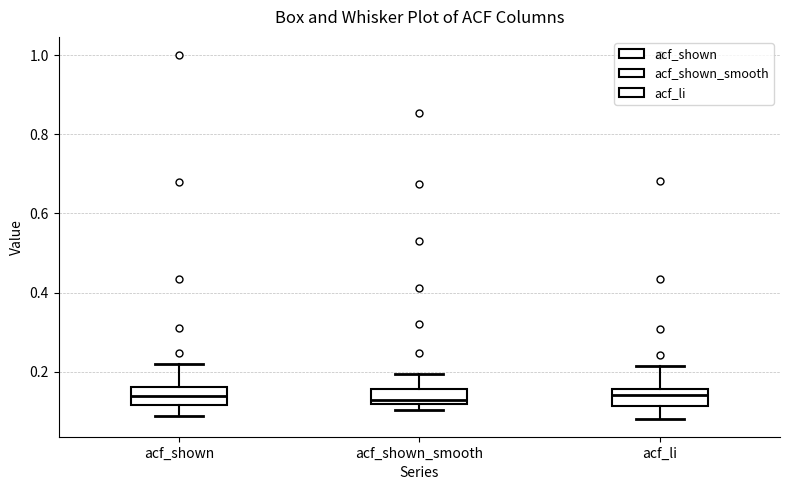

Reading left to right, read every box against the y-axis: the position of its median line, the range the box covers, and the ends of its whiskers. The values are not printed on the chart, so give them approximately, as read against the axis.

acf_shown: median 0.14, box 0.12 to 0.16, whiskers 0.08 to 0.22
acf_shown_smooth: median 0.14, box 0.12 to 0.16, whiskers 0.10 to 0.20
acf_li: median 0.14, box 0.12 to 0.16, whiskers 0.08 to 0.22